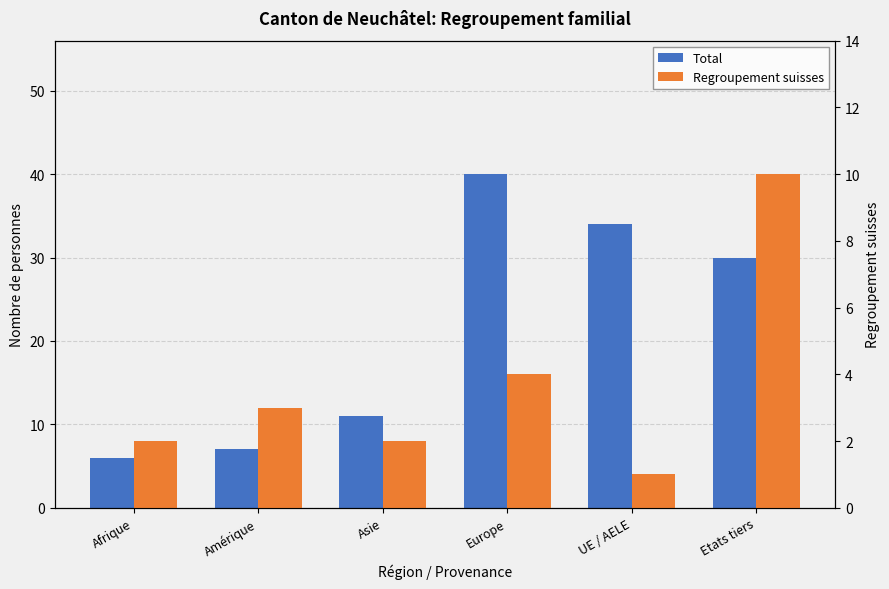

List the series in order of their peak value, highest first.

Total, Regroupement suisses